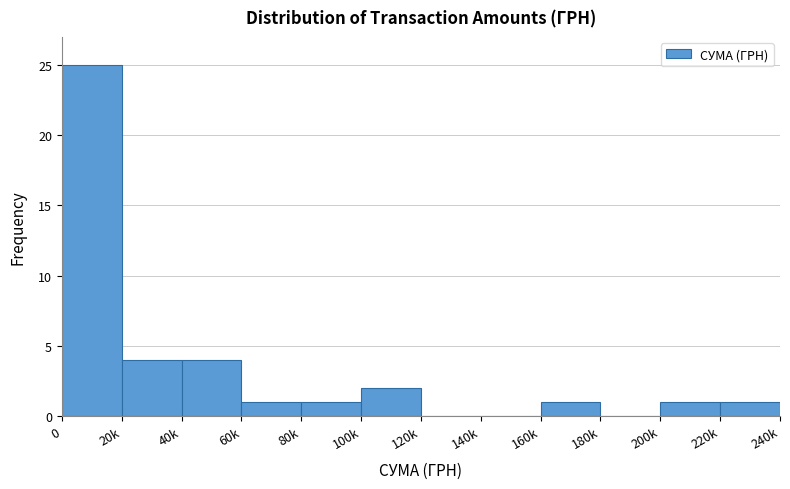

Reading right to left, list all the values displayed in this chart.

220k=1	200k=1	180k=0	160k=1	140k=0	120k=0	100k=2	80k=1	60k=1	40k=4	20k=4	0=25